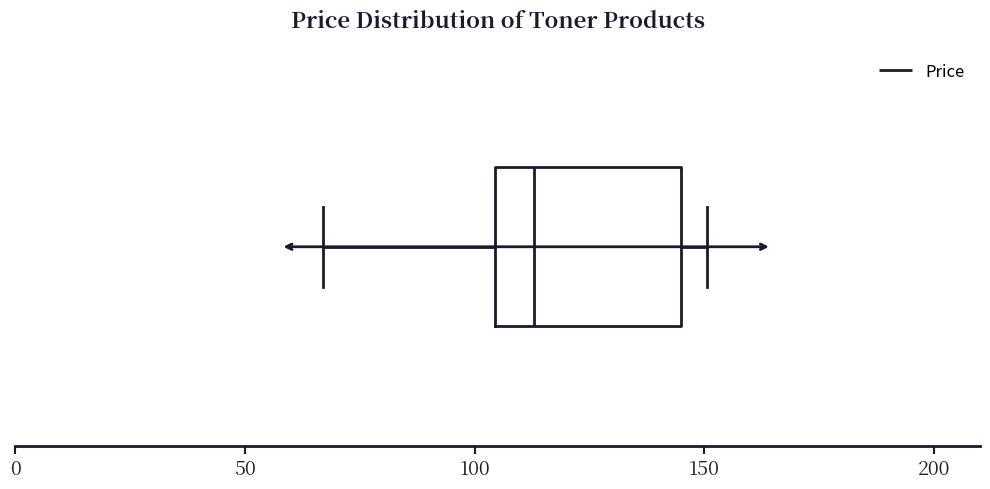

Read this box plot against the x-axis: the position of the median line, the range covered by the box, and the ends of both whiskers. The values are not printed on the chart, so give them approximately, as read against the axis.

median 115, box 105 to 145, whiskers 65 to 150